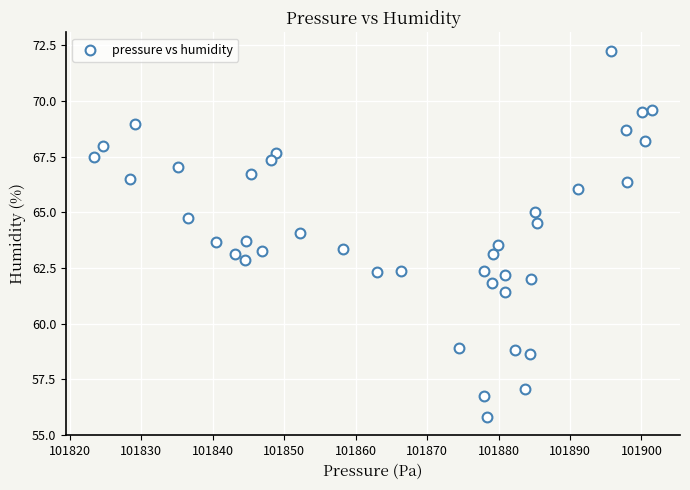

What is the range of Y values (max minus min)?

16.5